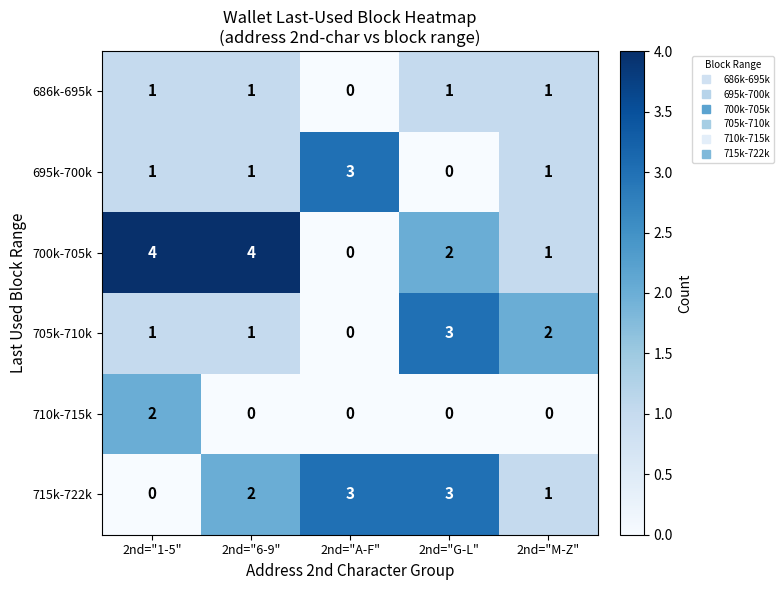

True or false: 686k-695k has a value of 1 at 2nd="A-F".

False